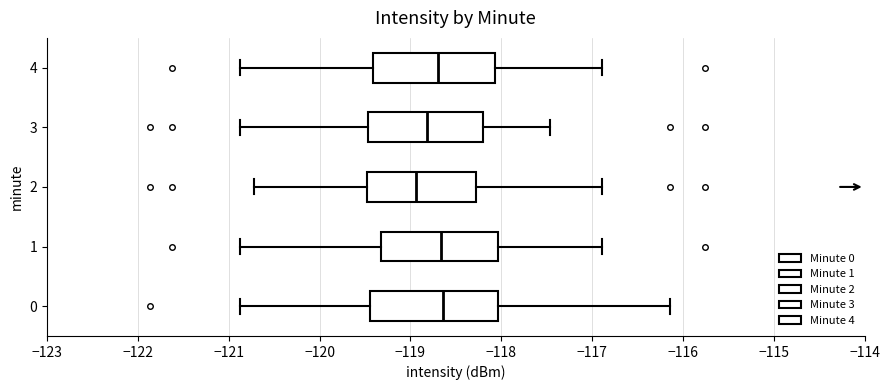

Where does the median line of the box at y = 4 sit on the x-axis? The values are not printed on the chart, so give them approximately, as read against the axis.

-118.7